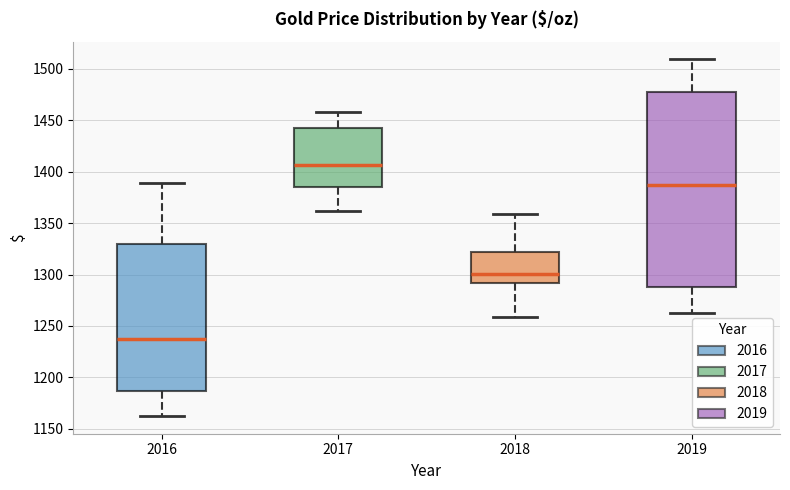

Reading left to right, transcribe this box plot: for each box, give where its median line is, the range the box spans, and where its two whiskers end, as read against the y-axis. The values are not printed on the chart, so give them approximately, as read against the axis.

2016: median 1235, box 1185 to 1330, whiskers 1165 to 1390
2017: median 1405, box 1385 to 1440, whiskers 1360 to 1460
2018: median 1300, box 1290 to 1320, whiskers 1260 to 1360
2019: median 1385, box 1290 to 1475, whiskers 1260 to 1510